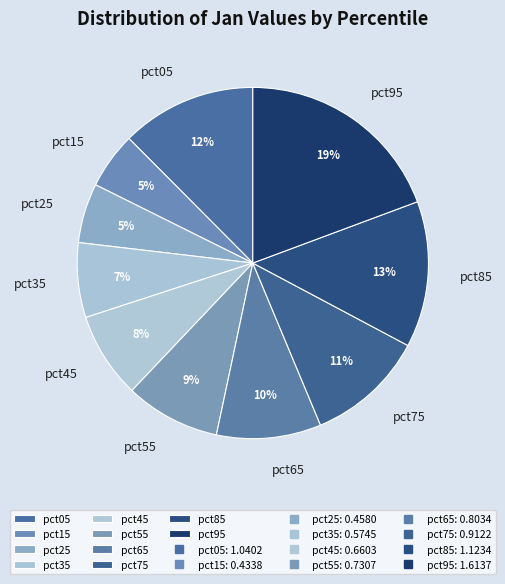

True or false: pct05 accounts for 25% of the total.

False